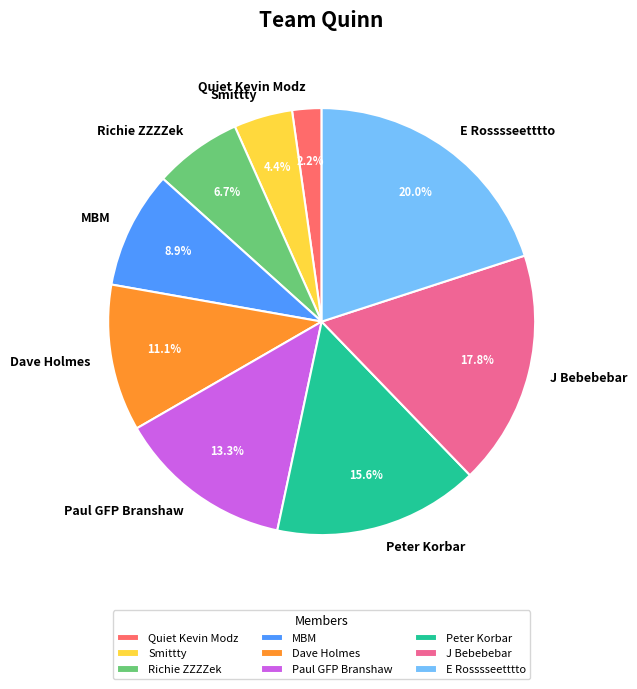

Rank the categories by value from highest to lowest.

E Rosssseetttto, J Bebebebar, Peter Korbar, Paul GFP Branshaw, Dave Holmes, MBM, Richie ZZZZek, Smittty, Quiet Kevin Modz